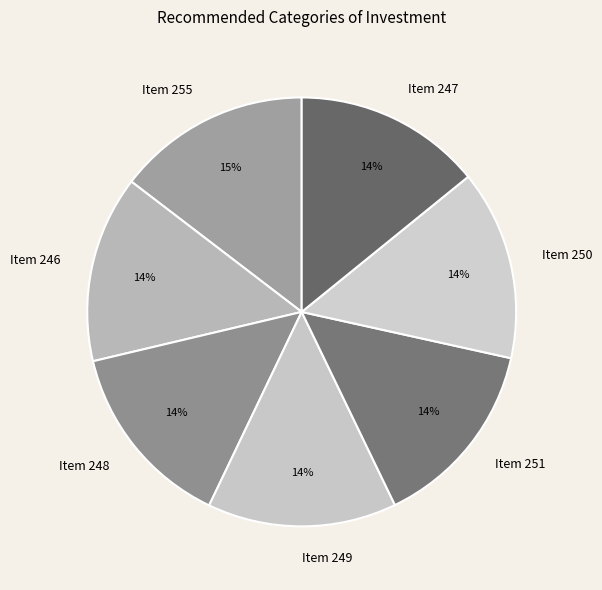

Is it true that Item 255 is 15% of the pie?

True